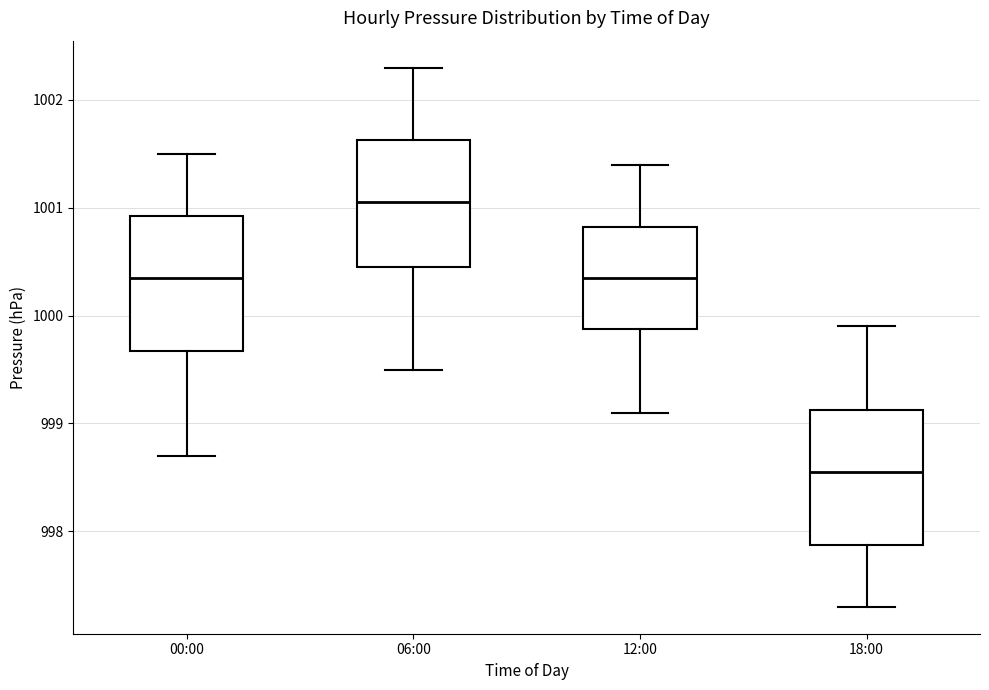

Where is the lower edge of the box for 06:00 on the y-axis? The values are not printed on the chart, so give them approximately, as read against the axis.

1000.5